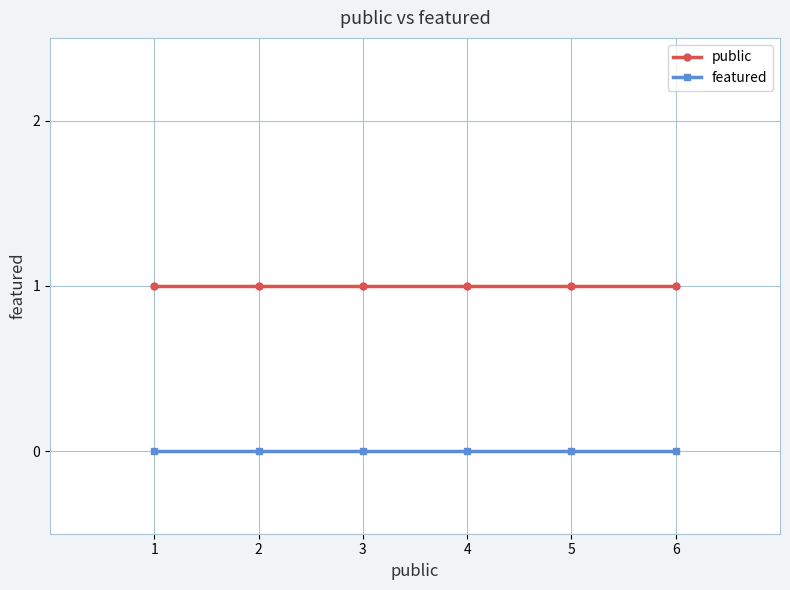

How many data points does each series have?

6